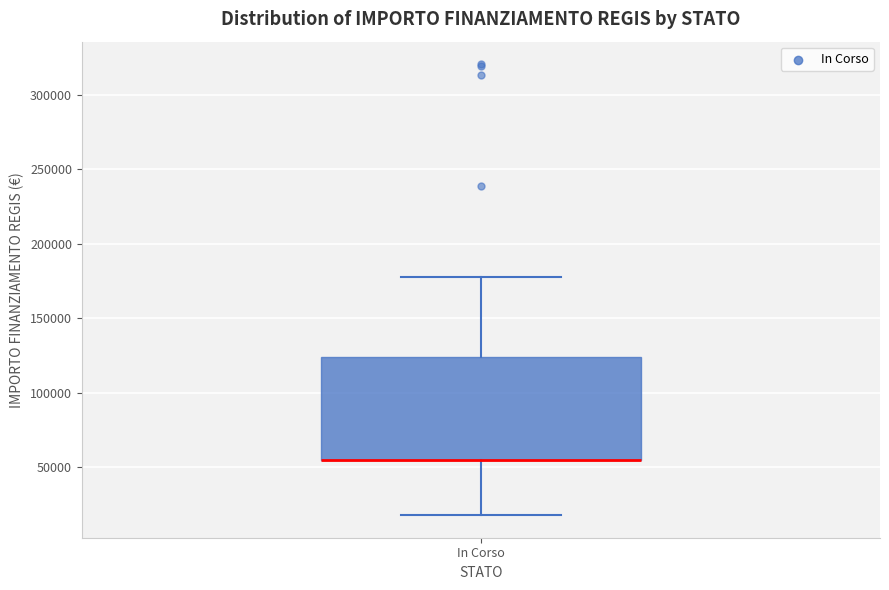

Transcribe this box plot: give where the median line is, the range the box spans, and where the two whiskers end, as read against the y-axis. The values are not printed on the chart, so give them approximately, as read against the axis.

median 55000 (drawn on the box's lower edge), box 55000 to 125000, whiskers 20000 to 175000